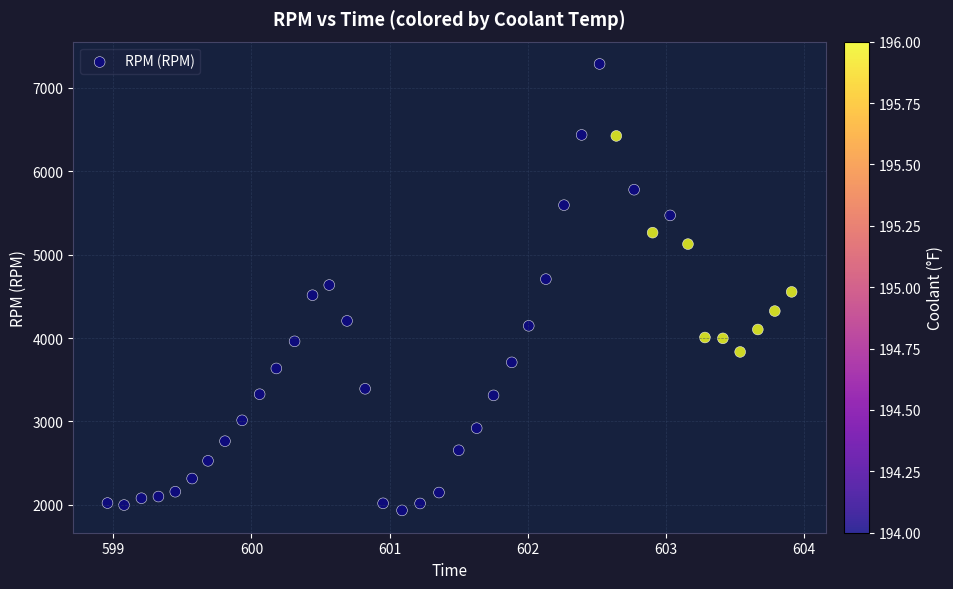

What is the range of Y values (max minus min)?

5353